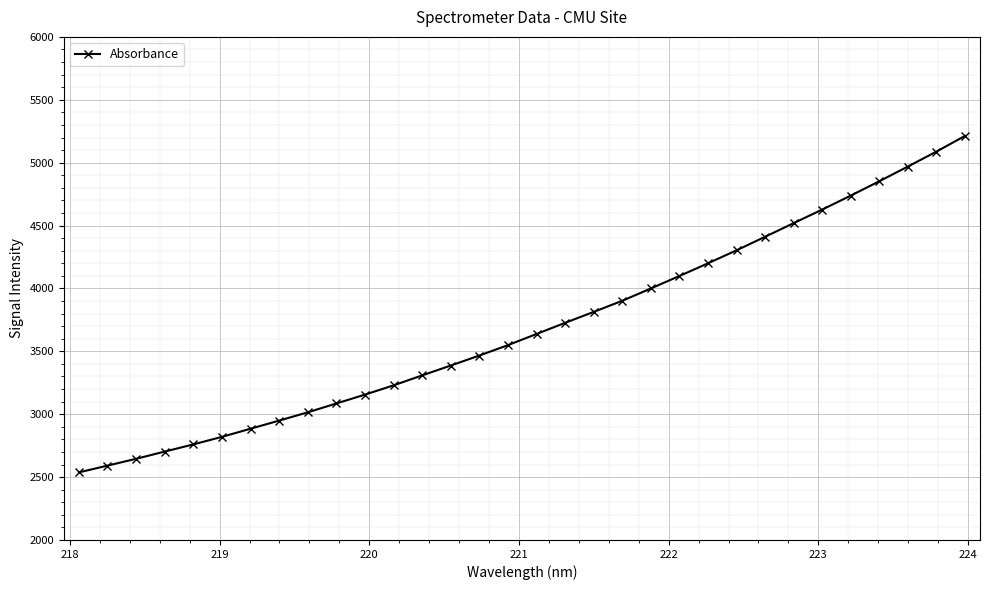

Is this an area chart (filled region under the line)?

No